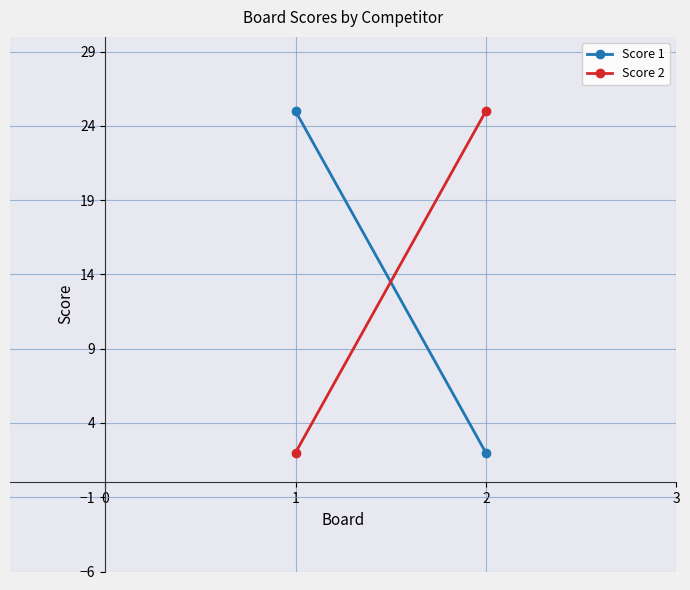

What is the maximum value for Score 2?

25